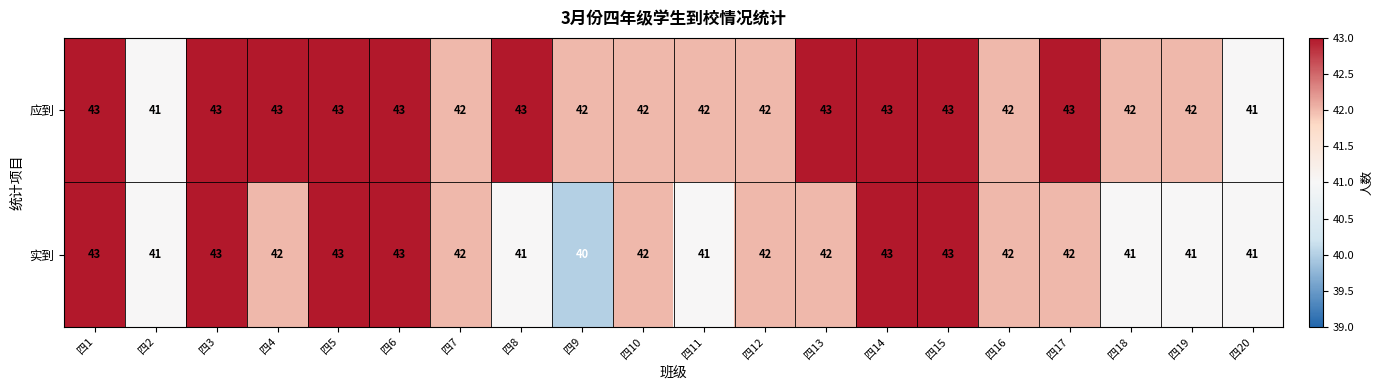

What is the total value across all series at 四18?

83